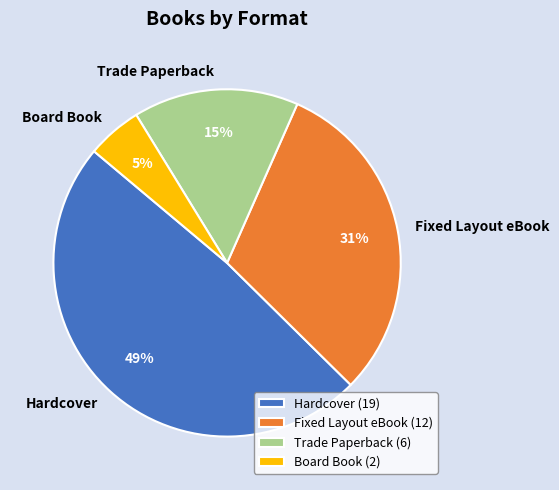

To the nearest percent, what is the average slice percentage?

25%